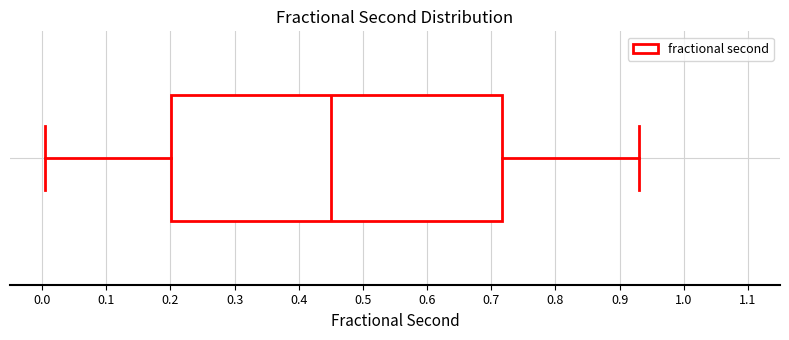

Transcribe this box plot: give where the median line is, the range the box spans, and where the two whiskers end, as read against the x-axis. The values are not printed on the chart, so give them approximately, as read against the axis.

median 0.45, box 0.20 to 0.72, whiskers 0.00 to 0.93